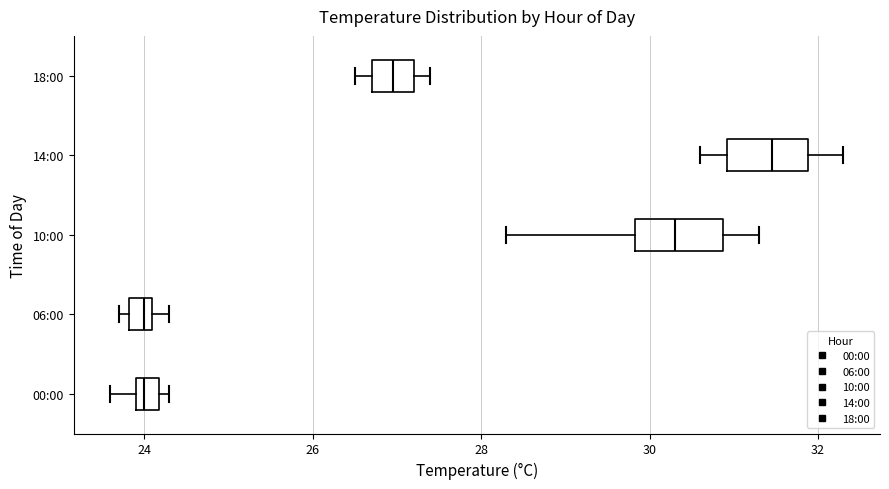

Where is the left edge of the box for 00:00 on the x-axis? The values are not printed on the chart, so give them approximately, as read against the axis.

24.0